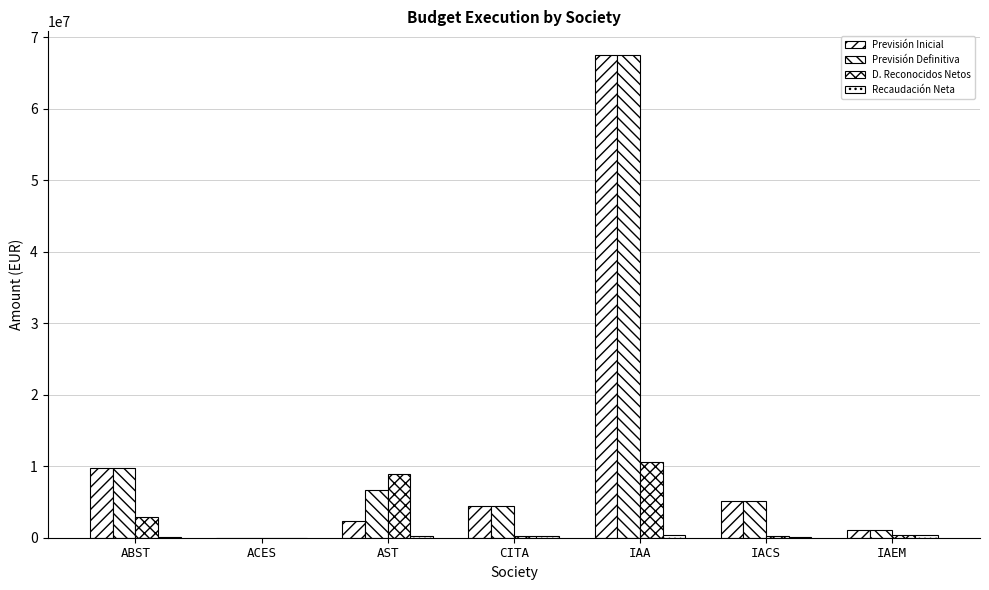

How many data points in D. Reconocidos Netos are above 404344?

4